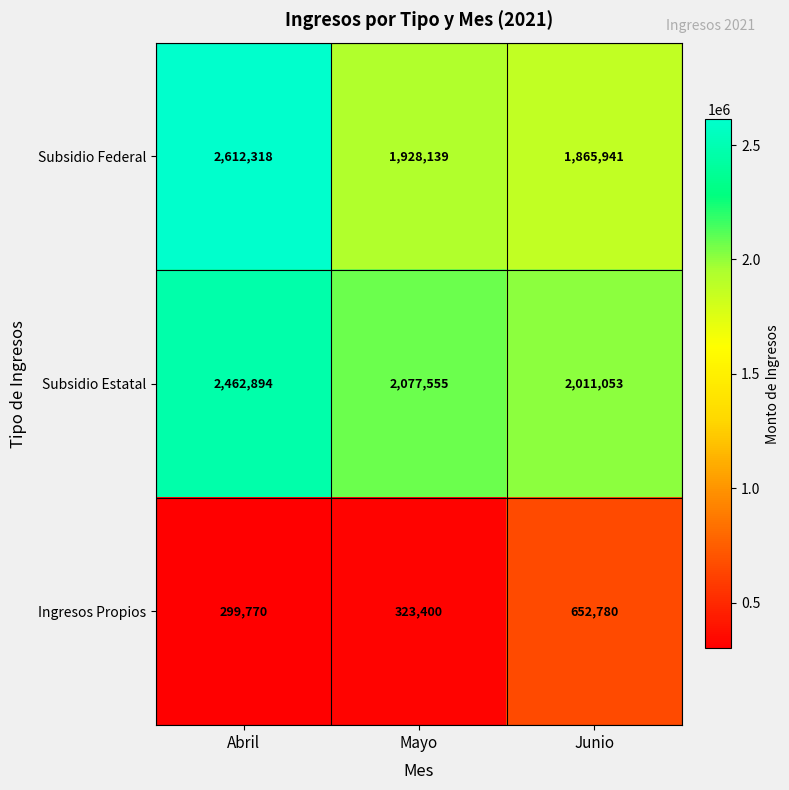

What is the total value across all series at Mayo?

4329094